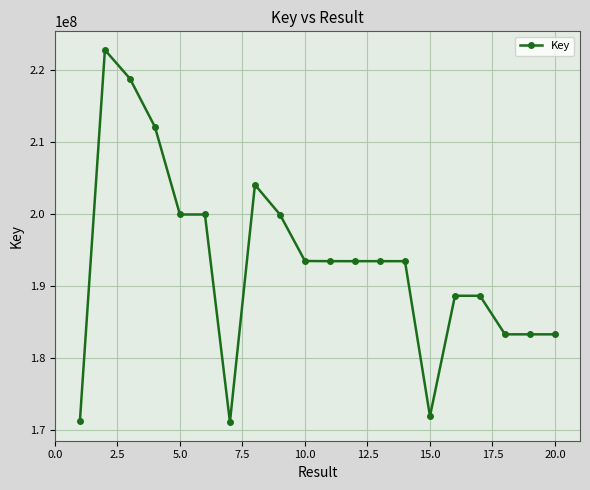

True or false: there are more than 0 points higher than both neighbors.

True